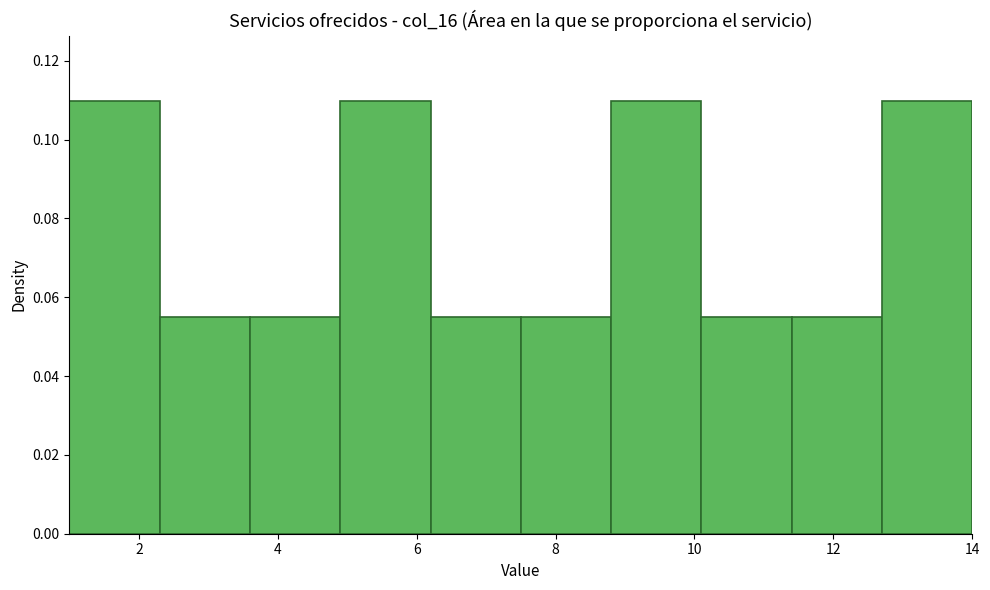

Reading left to right, transcribe this chart: for each bar, give the range it covers on the x-axis and its height. Neither the bar edges nor the heights are printed on the chart, so give them approximately, as read against the axes.

1.0 to 2.3: 0.110
2.3 to 3.6: 0.054
3.6 to 4.9: 0.054
4.9 to 6.2: 0.110
6.2 to 7.5: 0.054
7.5 to 8.8: 0.054
8.8 to 10.1: 0.110
10.1 to 11.4: 0.054
11.4 to 12.7: 0.054
12.7 to 14.0: 0.110